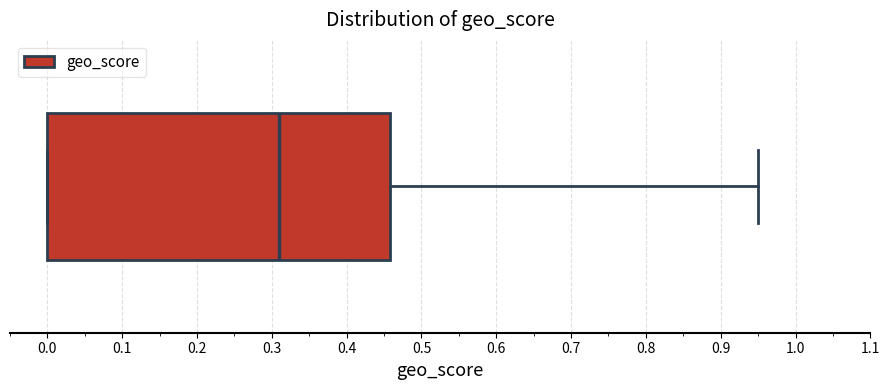

Read this box plot against the x-axis: the position of the median line, the range covered by the box, and the ends of both whiskers. The values are not printed on the chart, so give them approximately, as read against the axis.

median 0.31, box 0.00 to 0.46, whiskers 0.00 to 0.95